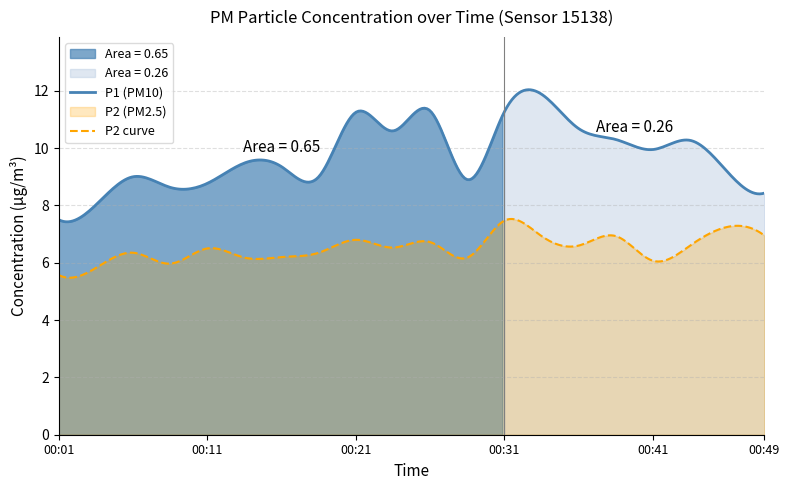

True or false: P1 and P2 cross at least once.

False